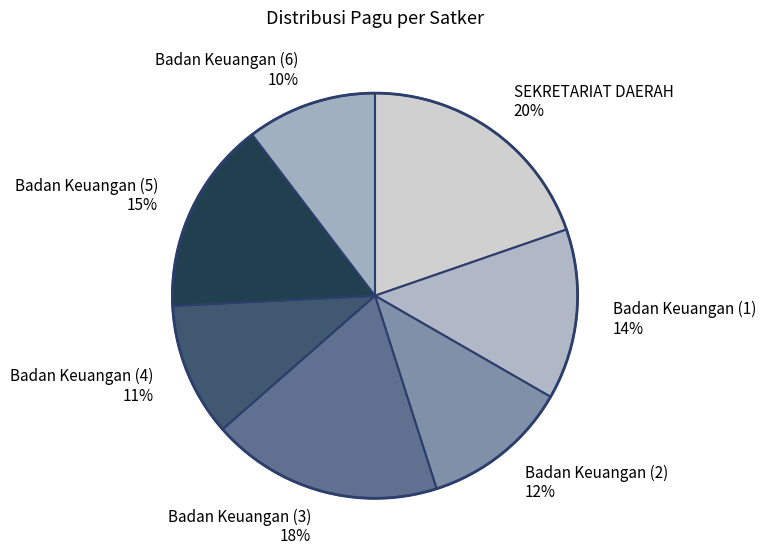

The Badan Keuangan (6) slice represents 10% of the pie. True or false?

True